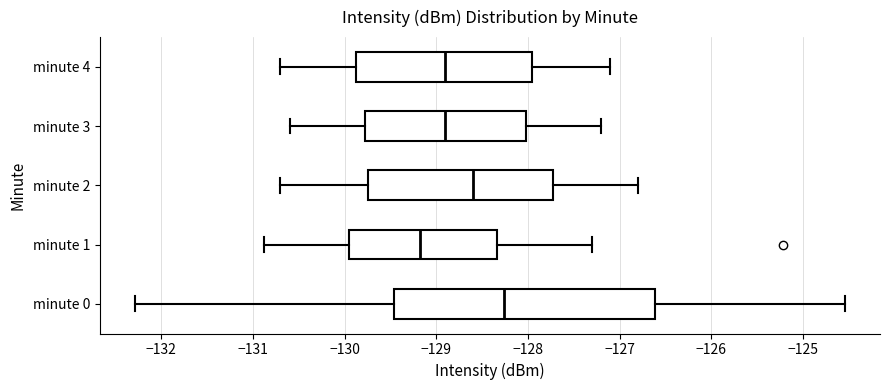

Reading bottom to top, transcribe this box plot: for each box, give where its median line is, the range the box spans, and where its two whiskers end, as read against the x-axis. The values are not printed on the chart, so give them approximately, as read against the axis.

minute 0: median -128.3, box -129.5 to -126.6, whiskers -132.3 to -124.5
minute 1: median -129.2, box -129.9 to -128.3, whiskers -130.9 to -127.3
minute 2: median -128.6, box -129.7 to -127.7, whiskers -130.7 to -126.8
minute 3: median -128.9, box -129.8 to -128.0, whiskers -130.6 to -127.2
minute 4: median -128.9, box -129.9 to -127.9, whiskers -130.7 to -127.1